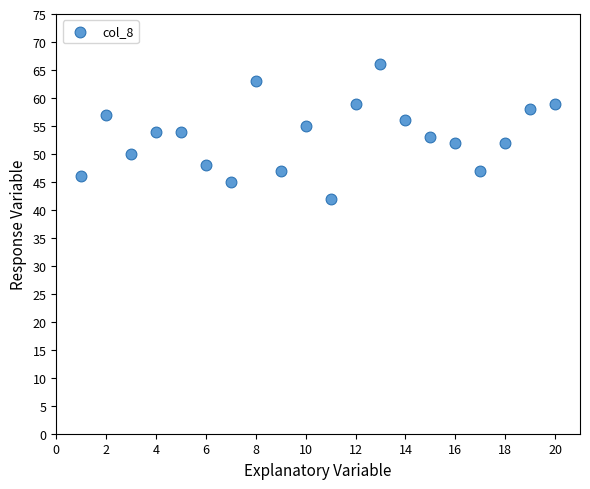

What is the range of X values (max minus min)?

19